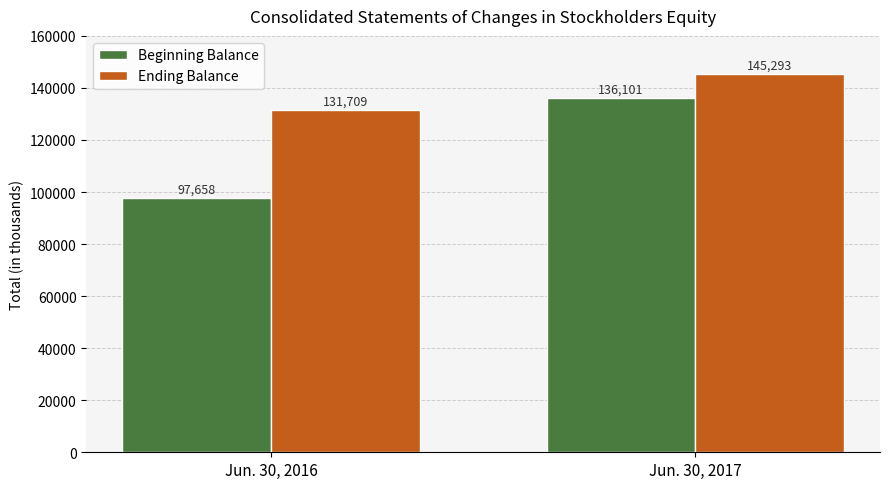

What is the smallest value displayed?

97658